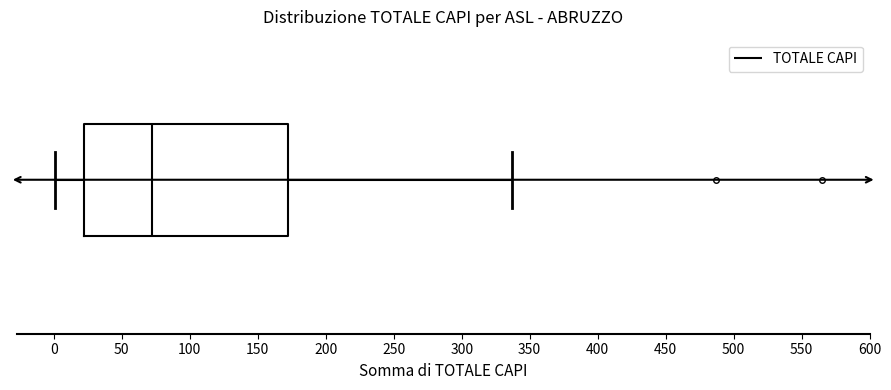

Where does the median line of the box sit on the x-axis? The values are not printed on the chart, so give them approximately, as read against the axis.

75